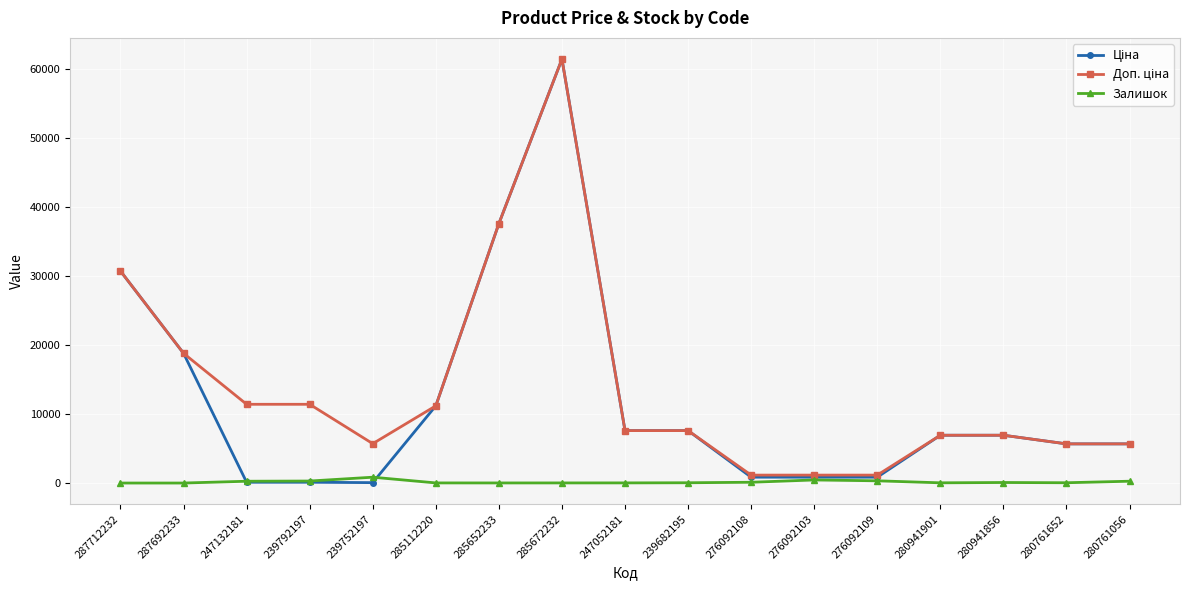

Is it true that Залишок equals 0.0 at 287712232?

True